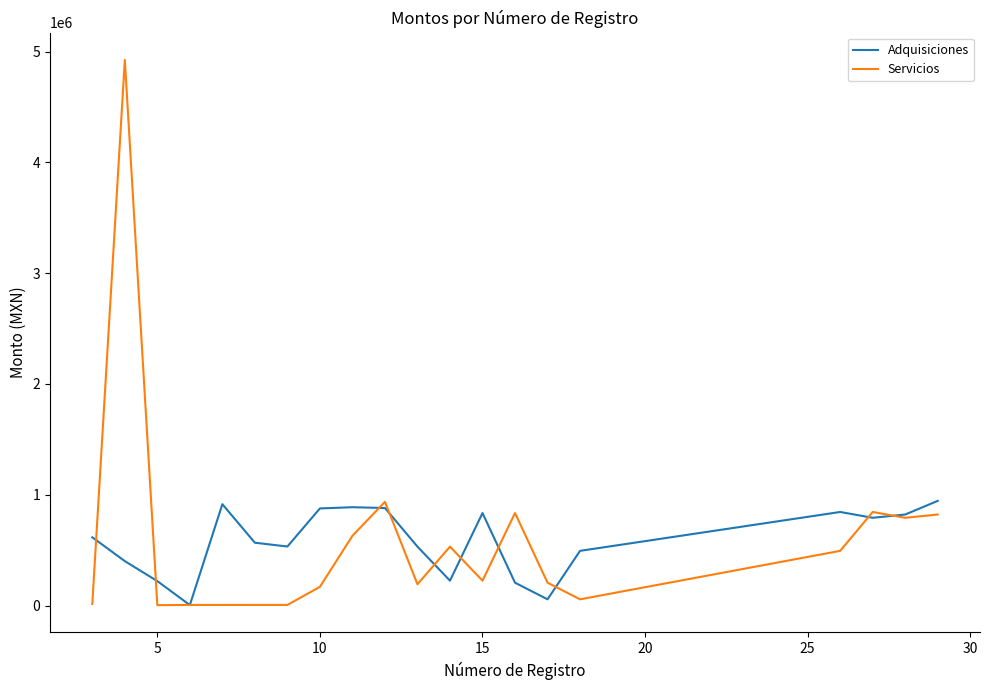

List the series in order of their peak value, lowest first.

Adquisiciones, Servicios